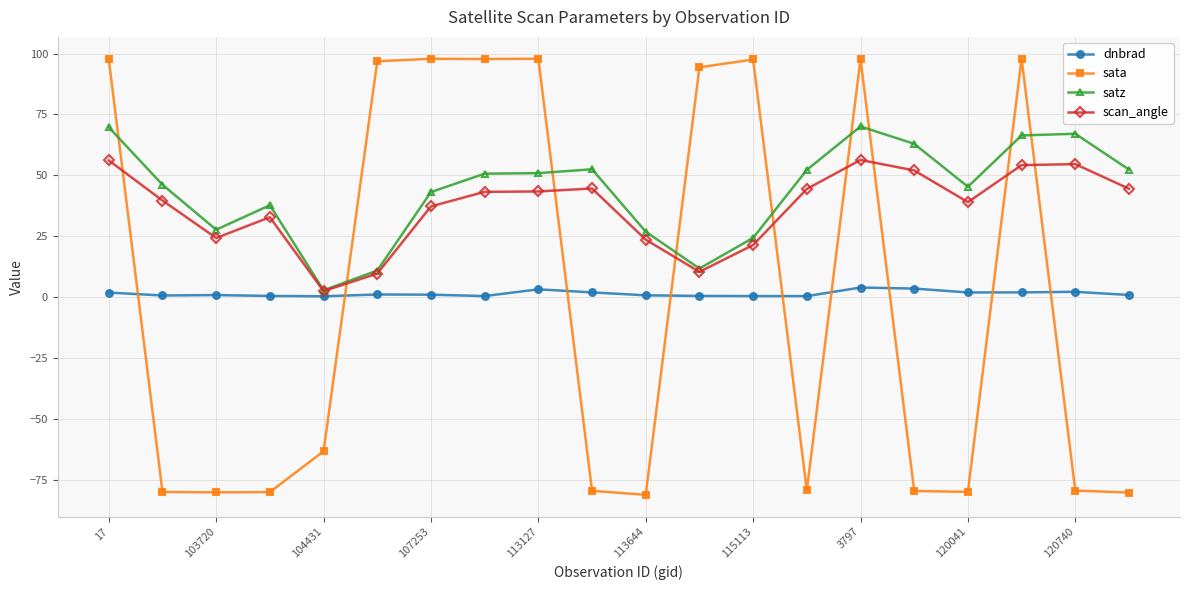

How many values in the satz series are below 50?

10